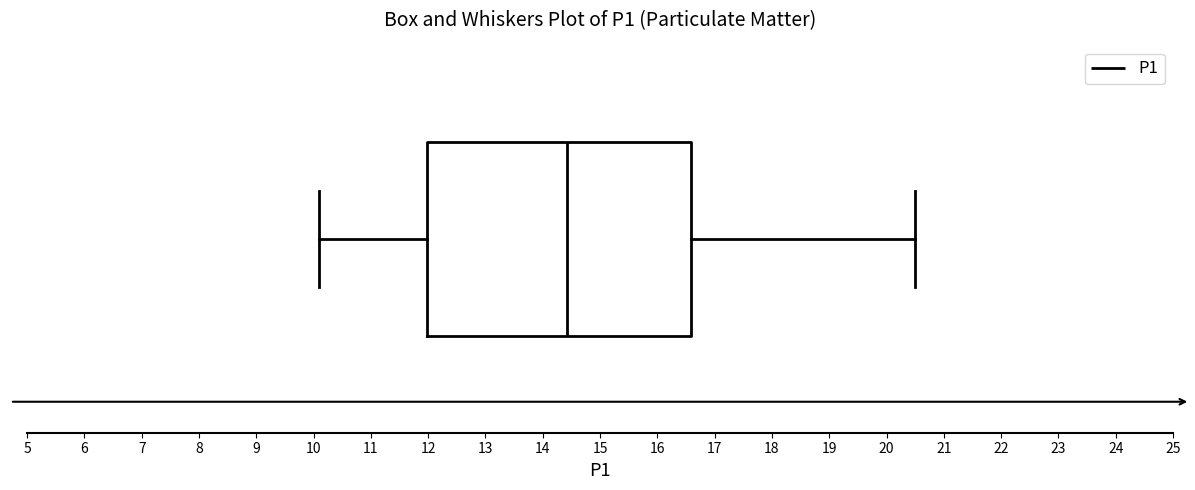

Transcribe this box plot: give where the median line is, the range the box spans, and where the two whiskers end, as read against the x-axis. The values are not printed on the chart, so give them approximately, as read against the axis.

median 14.4, box 12.0 to 16.6, whiskers 10.1 to 20.5